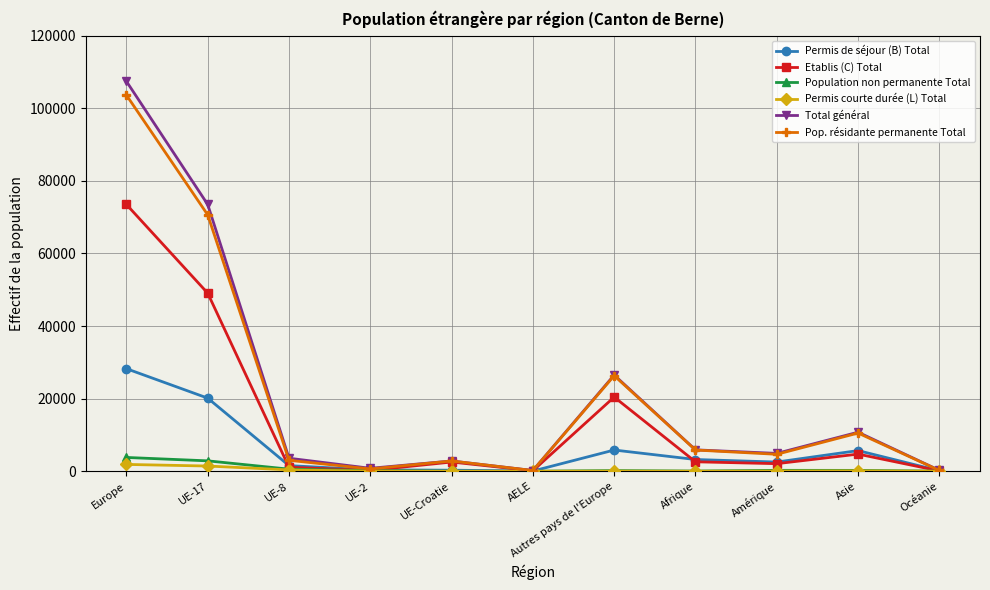

What is the value of the Permis courte durée (L) Total point at the 7th from the left?

43